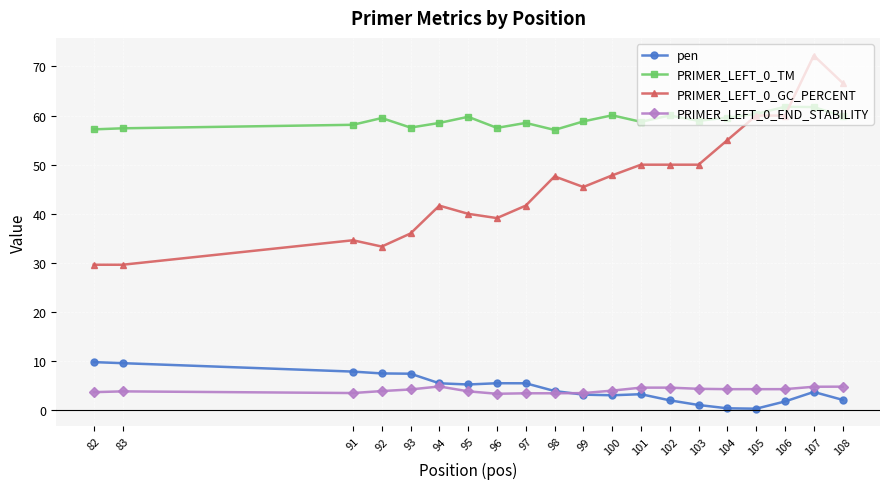

What is the value of the PRIMER_LEFT_0_GC_PERCENT point at the 5th from the left?

36.0